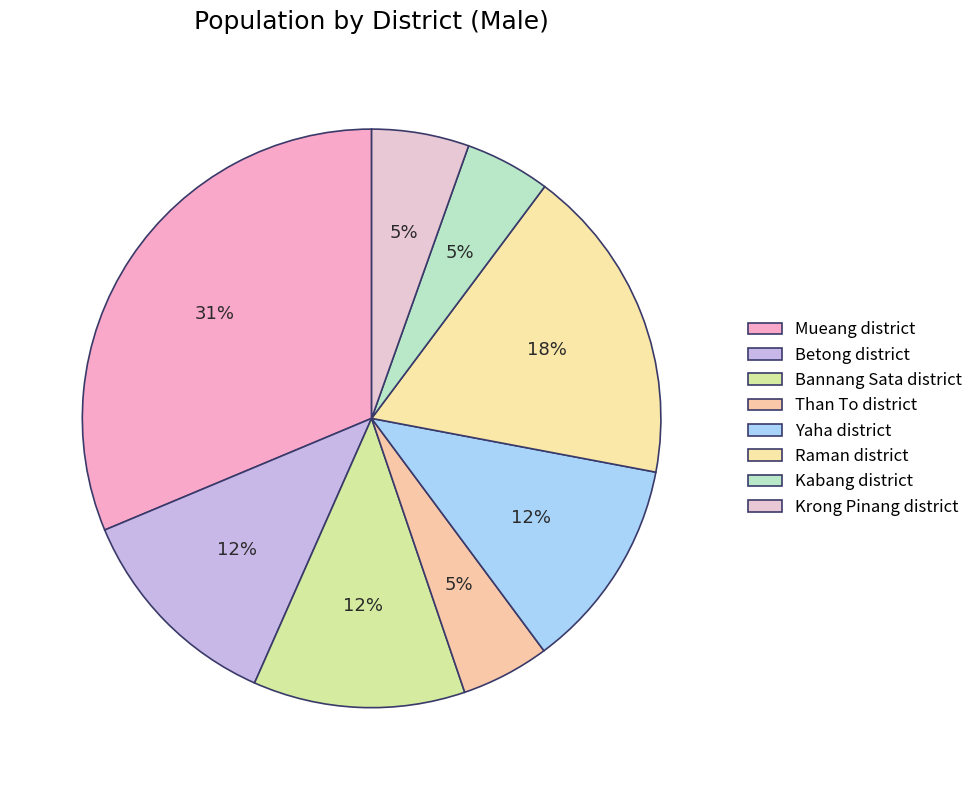

To the nearest percent, what portion does Bannang Sata district represent?

12%